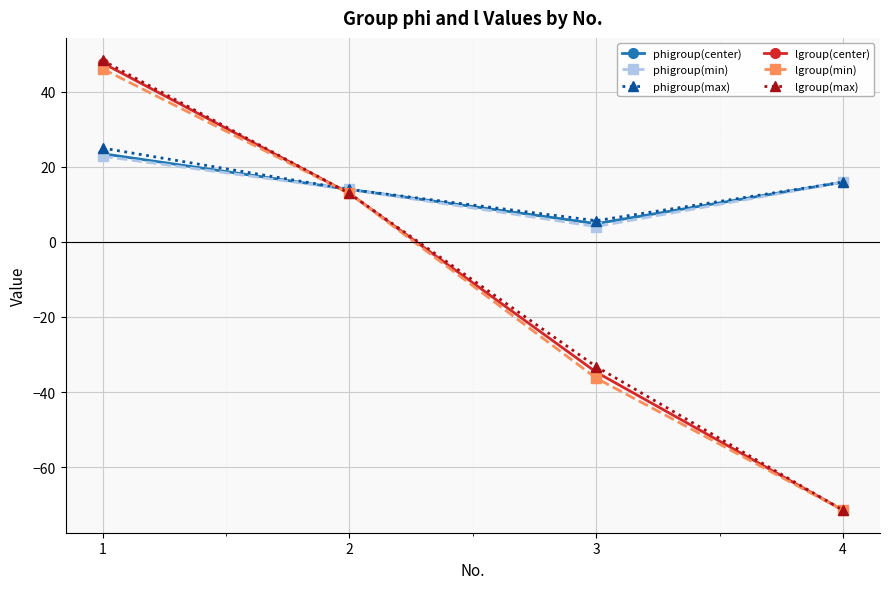

The value of lgroup(center) at 4 is -71.5. True or false?

True